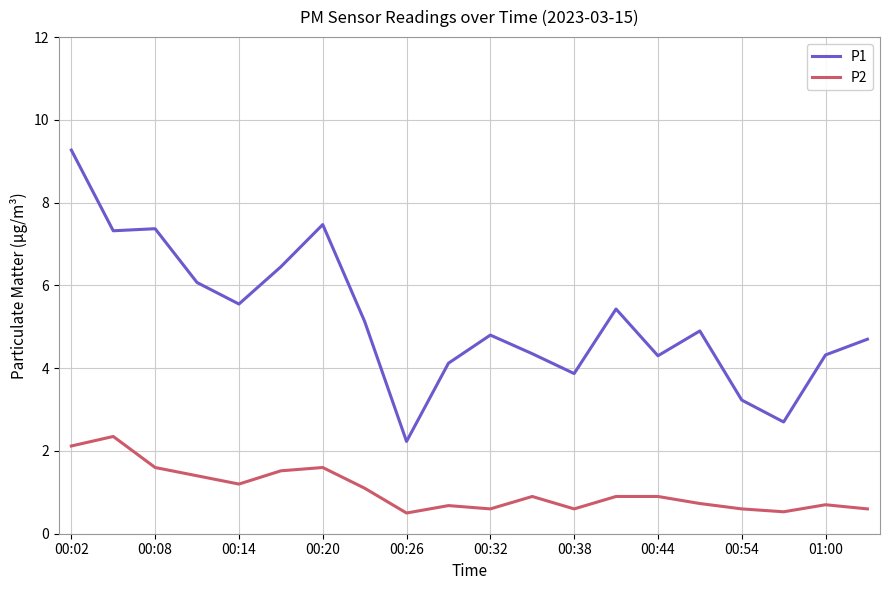

True or false: P1 and P2 cross at least once.

False